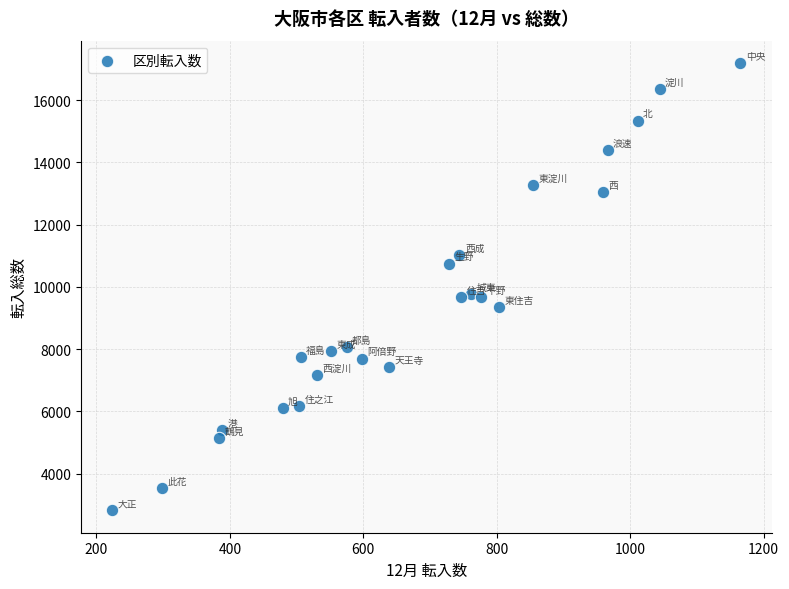

What is the range of X values (max minus min)?

941